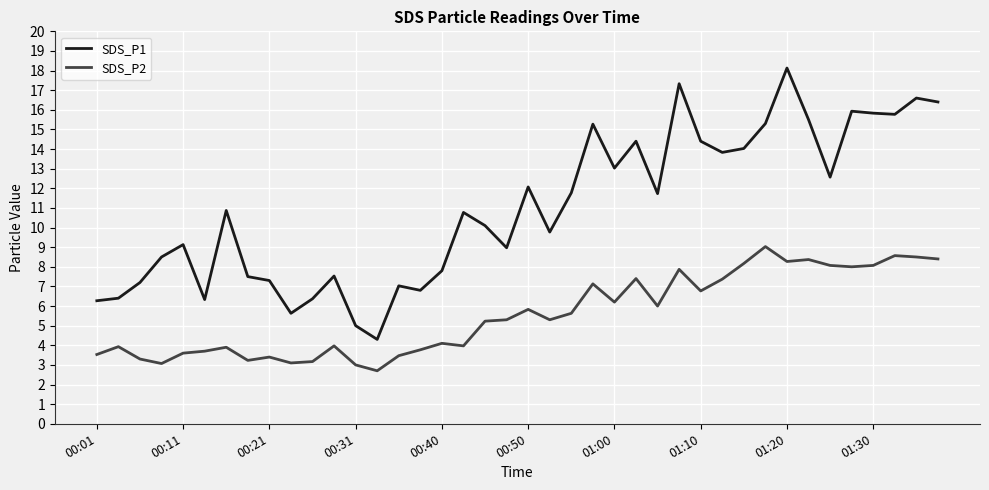

Rank the series by their average value, from highest to lowest.

SDS_P1, SDS_P2